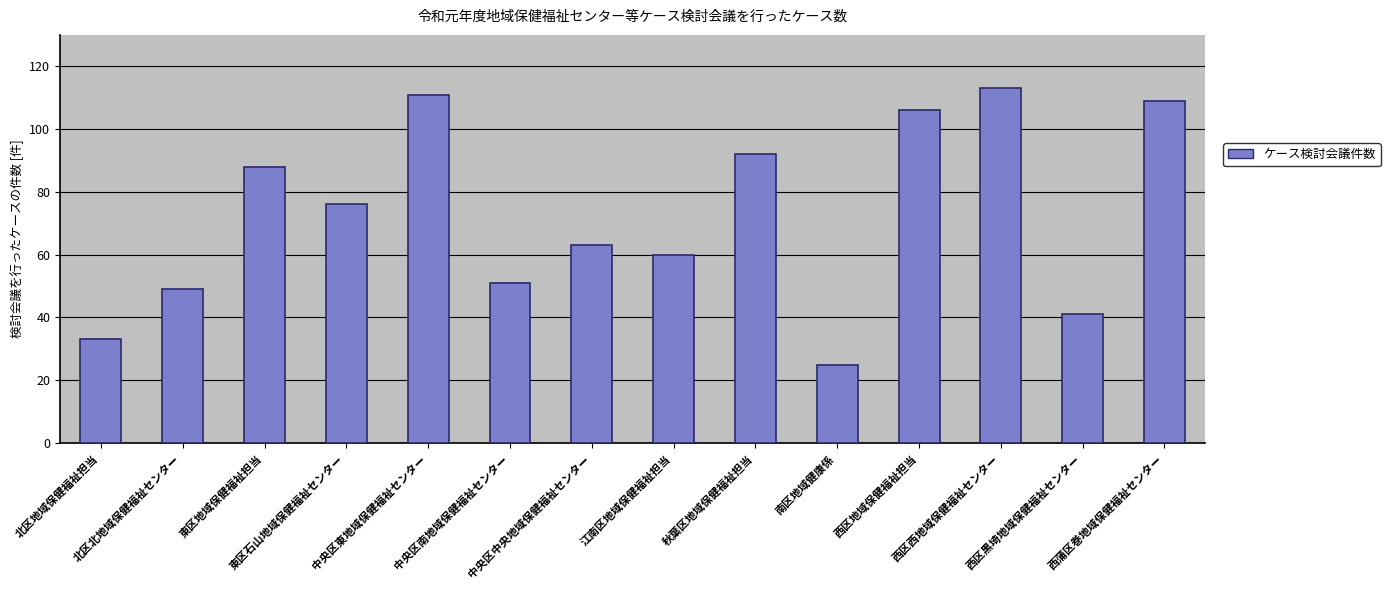

Read the value at 西蒲区巻地域保健福祉センター, to the nearest 5.

110